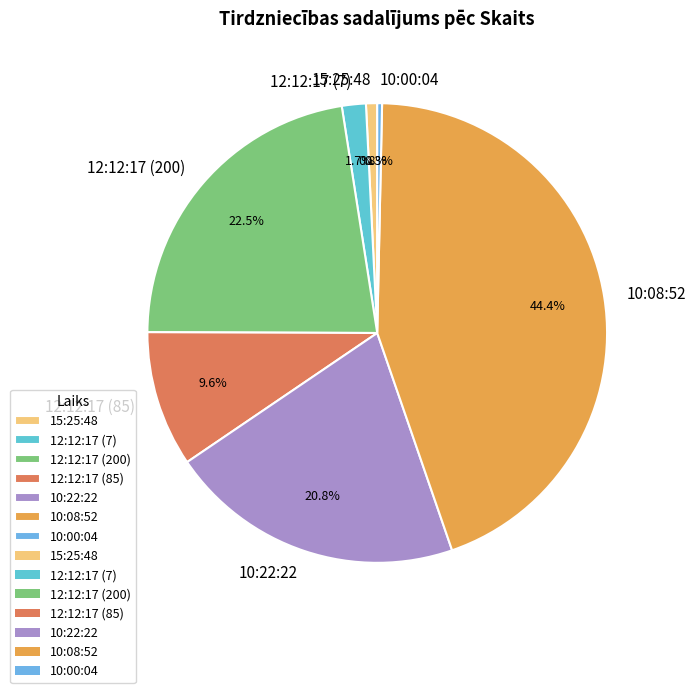

Combined, do 12:12:17 (7) and 10:08:52 account for over 50%?

No